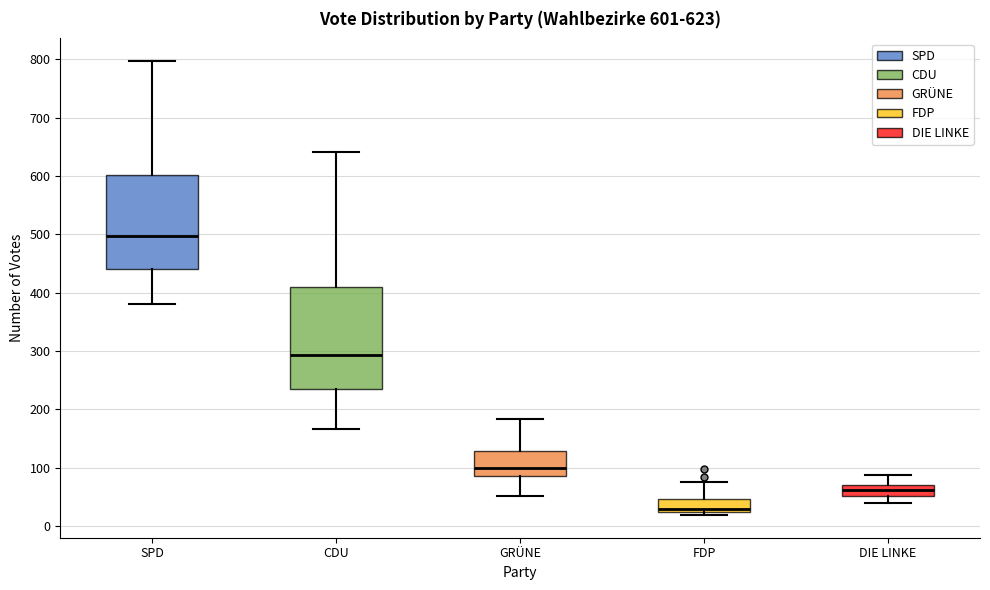

Which box is the tallest, from its lower edge to its upper edge?

CDU